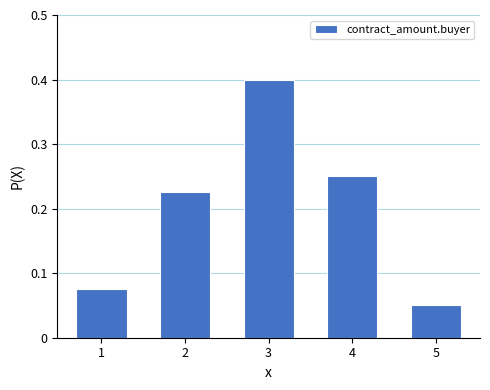

What is the change in value from 1 to 4?

+0.2